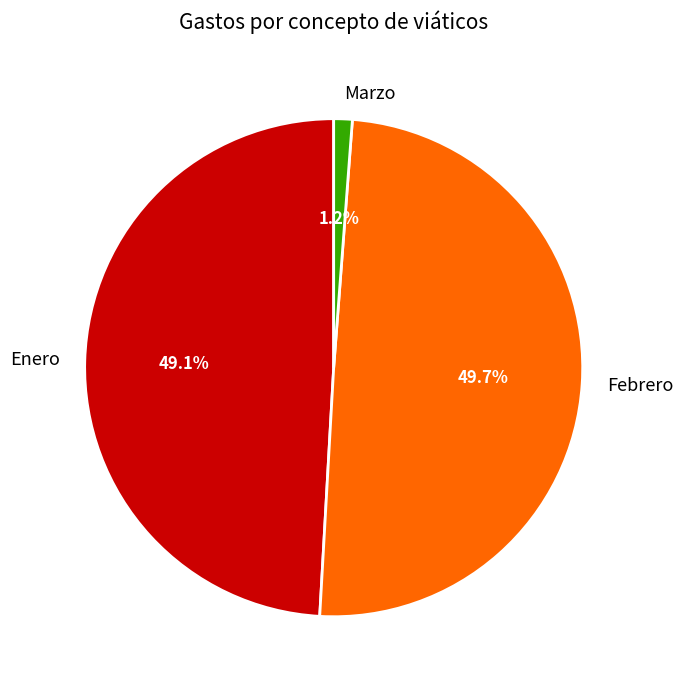

To the nearest percent, what is the difference between the largest and smallest slice percentages?

48%